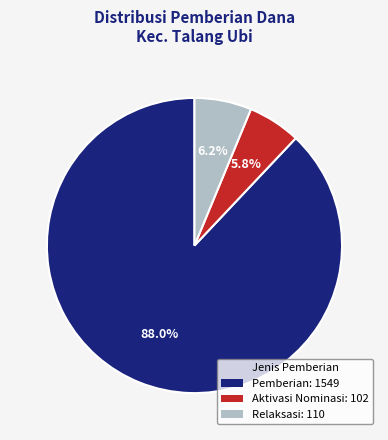

Count the number of slices in the pie.

3